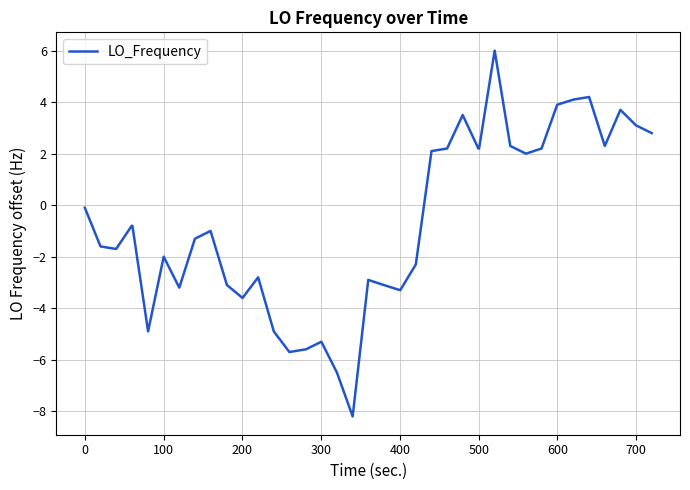

What is the minimum value shown in the chart?

-8.2